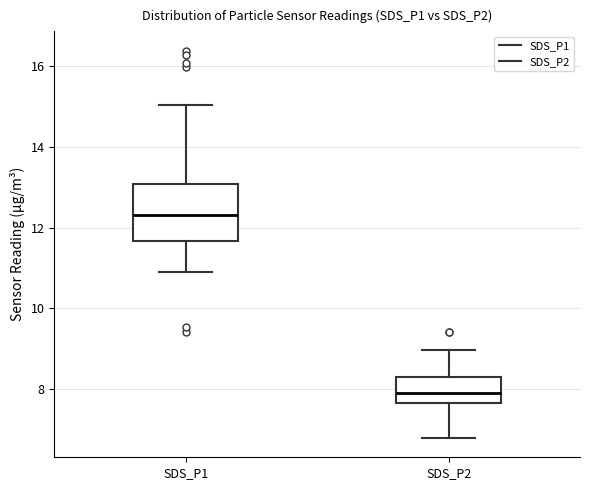

Comparing the boxes themselves (not the whiskers), which one is the tallest?

SDS_P1